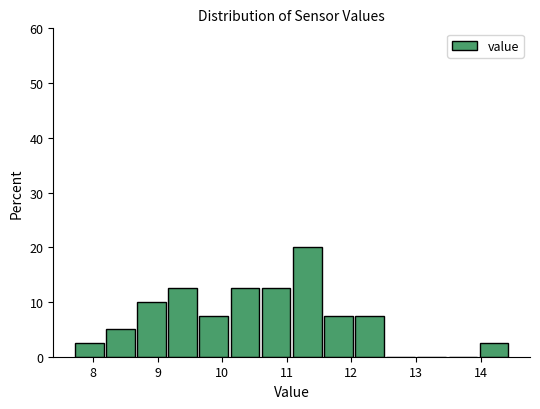

Over which range of the x-axis is the bar tallest?

11.1 to 11.6